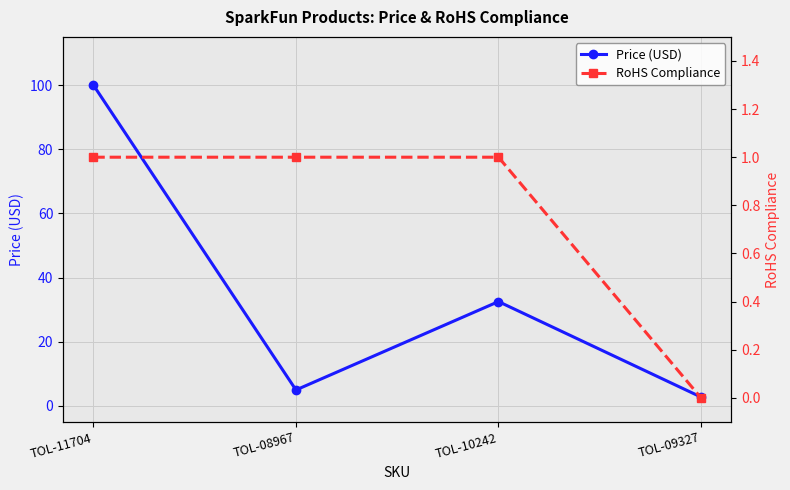

Reading left to right, extract all data points from this chart.

Price (USD): TOL-11704=100.0	TOL-08967=5.0	TOL-10242=32.5	TOL-09327=2.8
RoHS Compliance: TOL-11704=1.0	TOL-08967=1.0	TOL-10242=1.0	TOL-09327=0.0